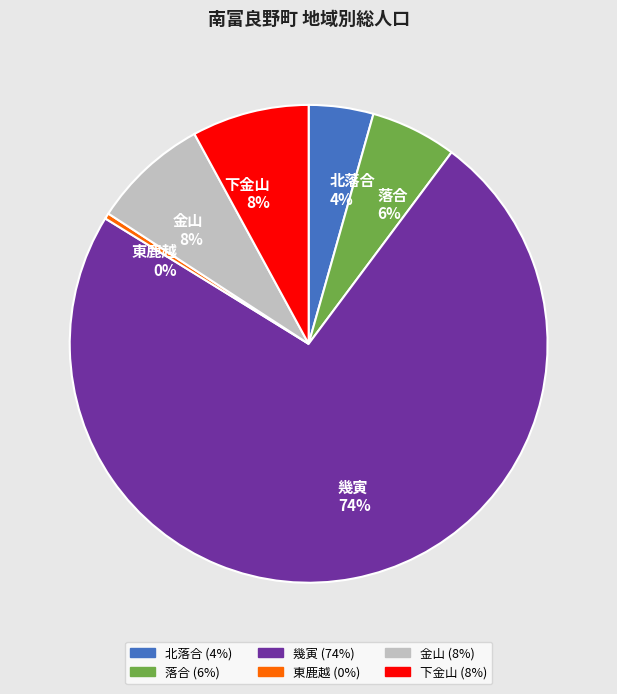

What is the smallest slice in the pie chart?

東鹿越